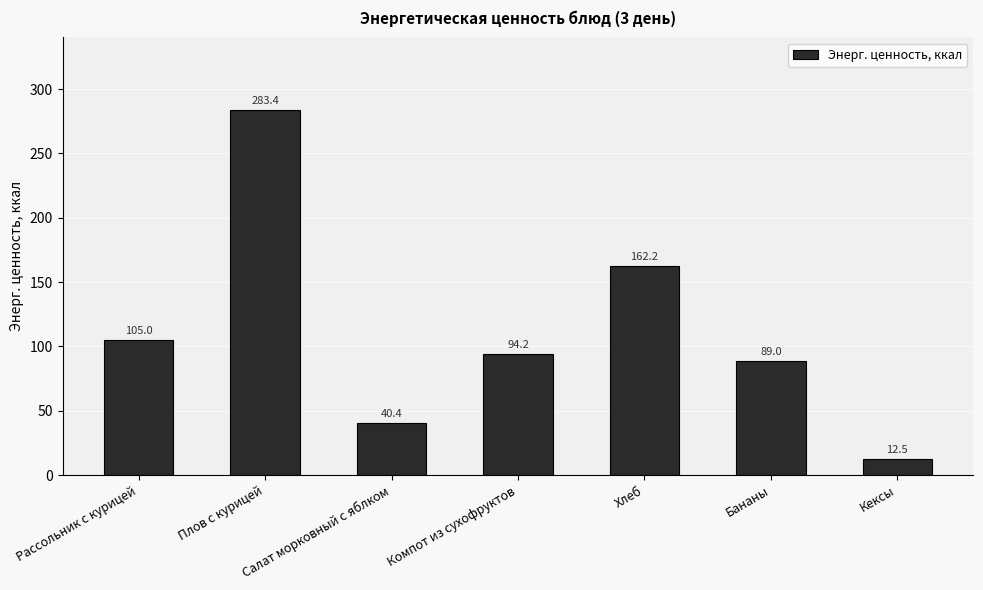

What is the average value?

112.4